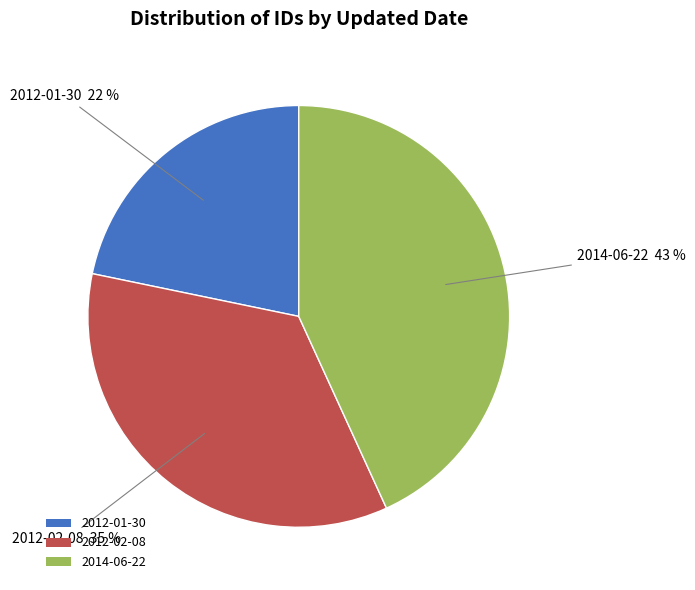

Which category has the smallest portion of the pie?

2012-01-30